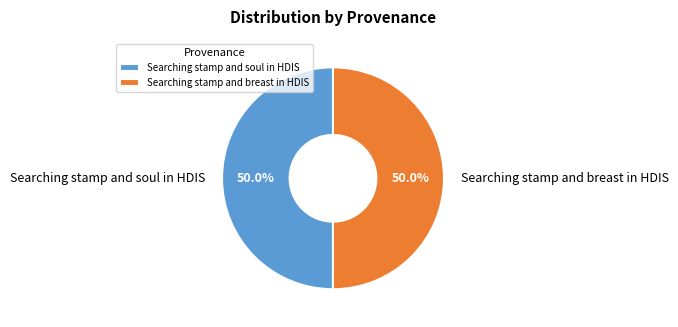

To the nearest percent, what portion does Searching stamp and breast in HDIS represent?

50%